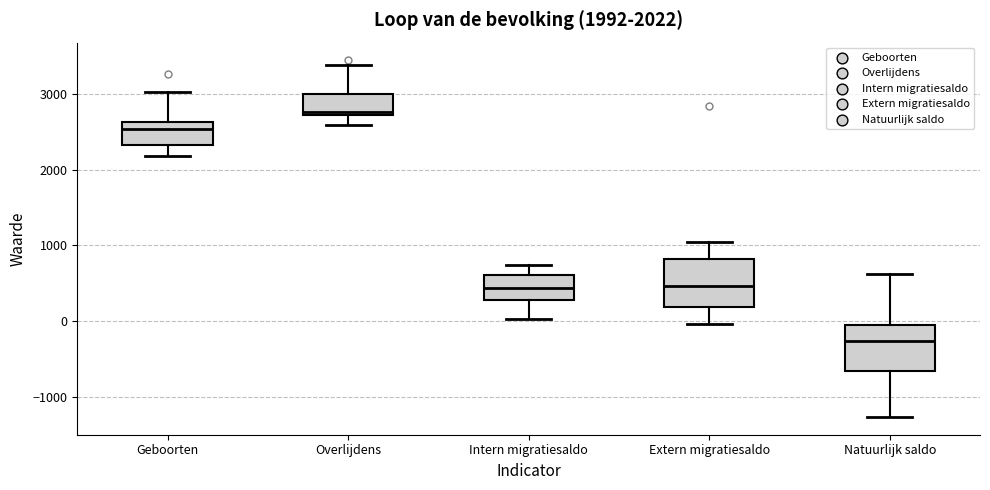

Which box's median line is the lowest?

Natuurlijk saldo